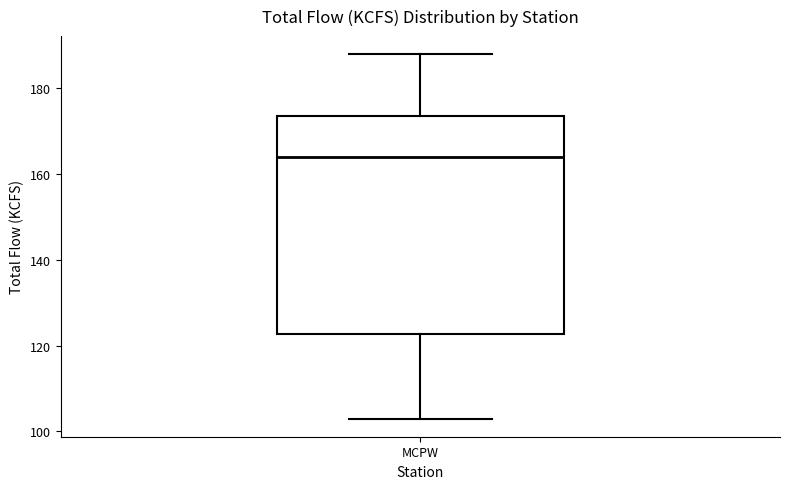

Read this box plot against the y-axis: the position of the median line, the range covered by the box, and the ends of both whiskers. The values are not printed on the chart, so give them approximately, as read against the axis.

median 164, box 122 to 174, whiskers 104 to 188